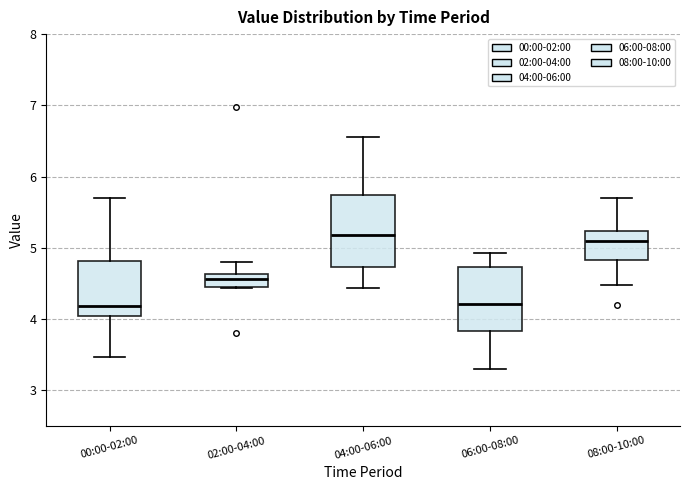

Where does the upper whisker of the box for 04:00-06:00 end on the y-axis? The values are not printed on the chart, so give them approximately, as read against the axis.

6.6